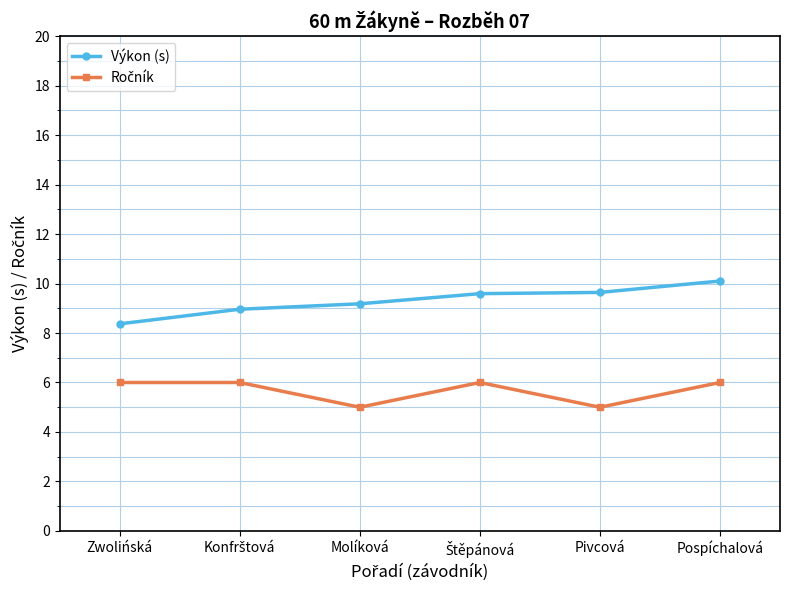

What is the difference between the maximum and minimum values in the Výkon (s) series?

1.7